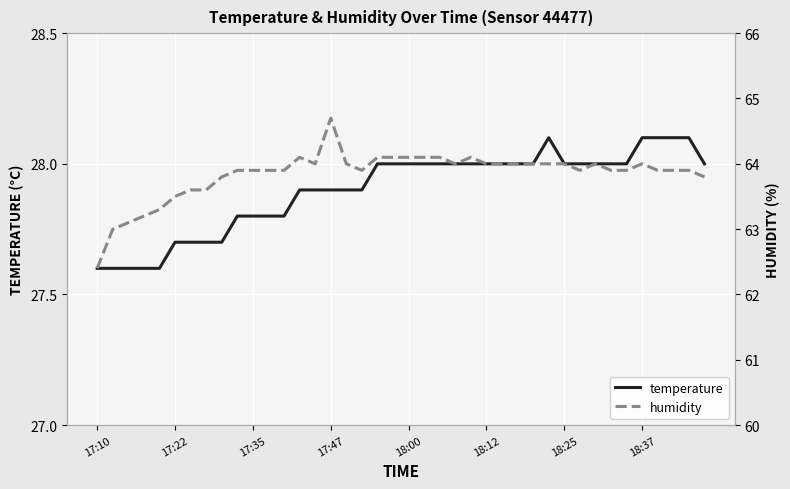

What is the average value of the temperature series?

27.9